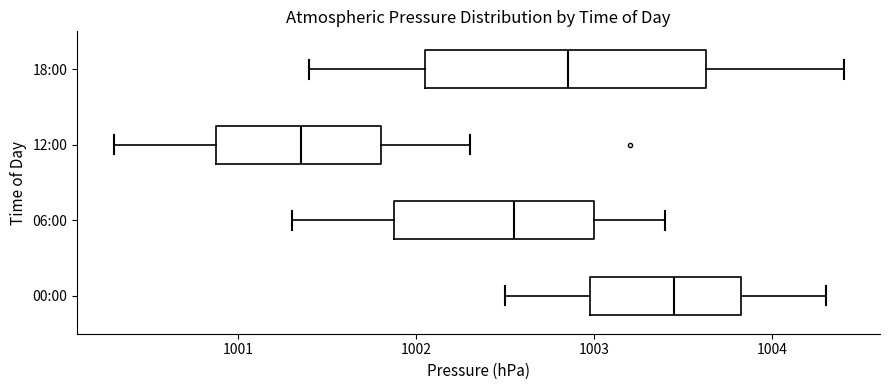

Reading bottom to top, read every box against the x-axis: the position of its median line, the range the box covers, and the ends of its whiskers. The values are not printed on the chart, so give them approximately, as read against the axis.

00:00: median 1003.5, box 1003.0 to 1003.8, whiskers 1002.5 to 1004.3
06:00: median 1002.6, box 1001.9 to 1003.0, whiskers 1001.3 to 1003.4
12:00: median 1001.4, box 1000.9 to 1001.8, whiskers 1000.3 to 1002.3
18:00: median 1002.9, box 1002.1 to 1003.6, whiskers 1001.4 to 1004.4